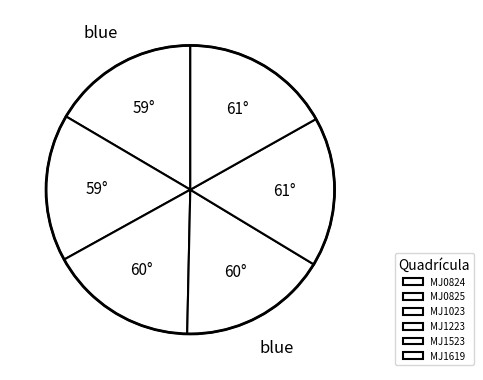

How many slices are in this pie chart?

6